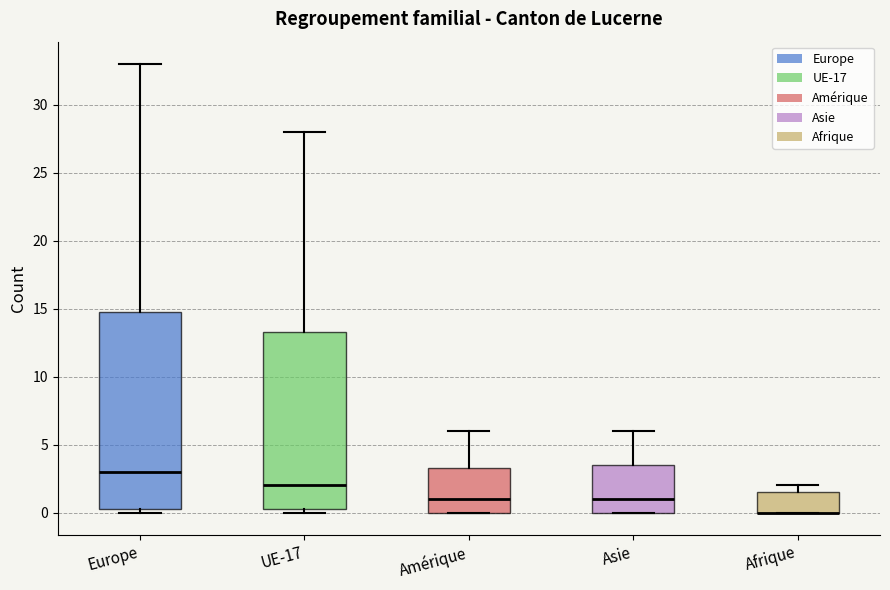

Comparing the boxes themselves (not the whiskers), which one is the tallest?

Europe